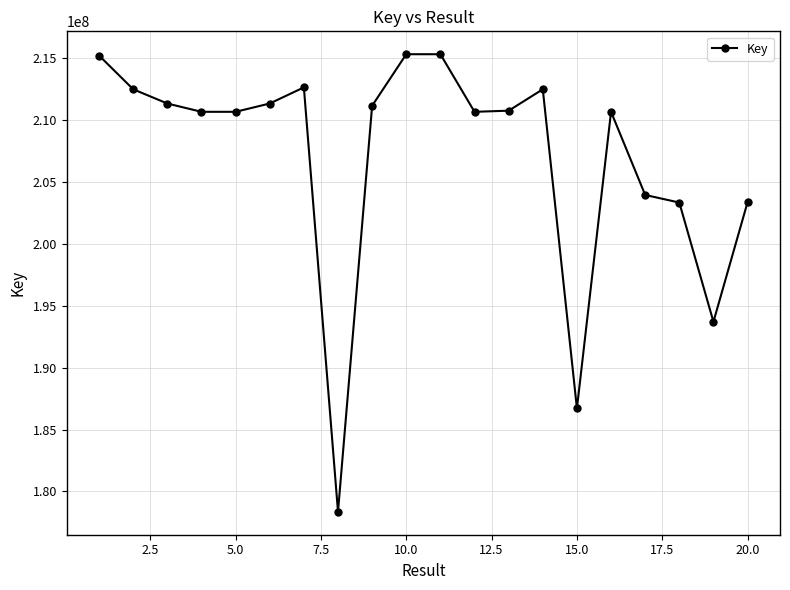

Count the number of categories in the chart.

20